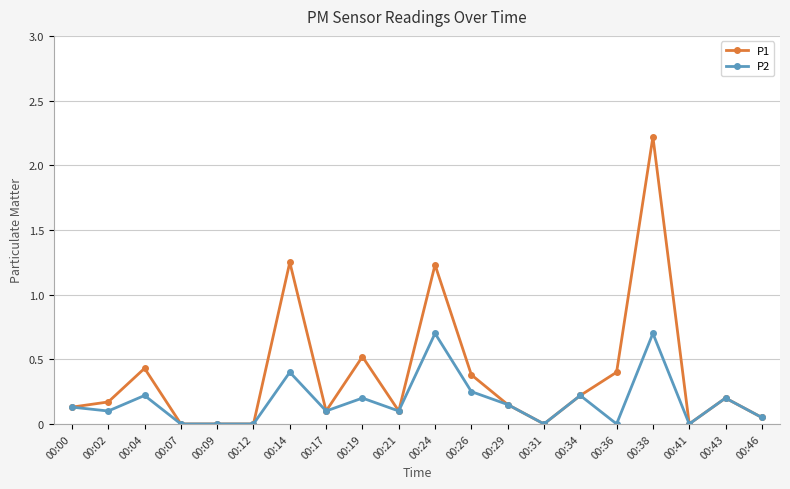

Which series has the widest spread of values?

P1